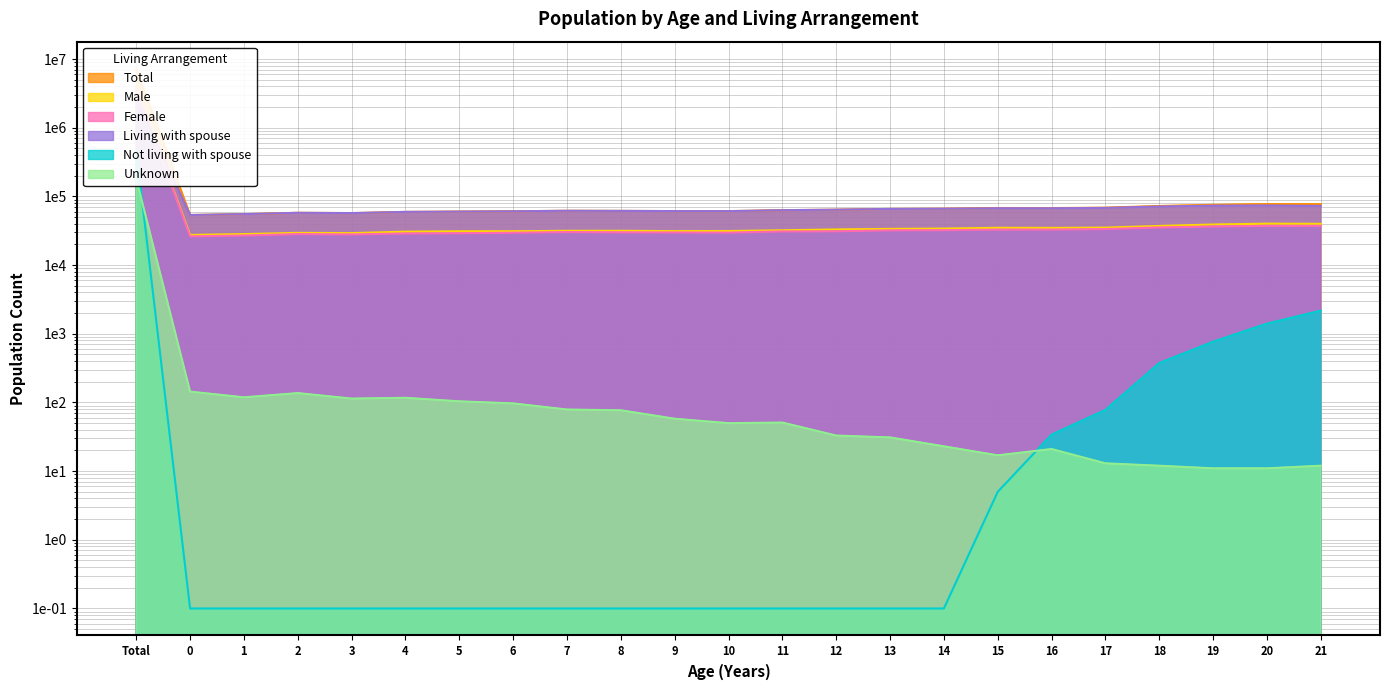

What is the greatest value displayed?

7266534.0